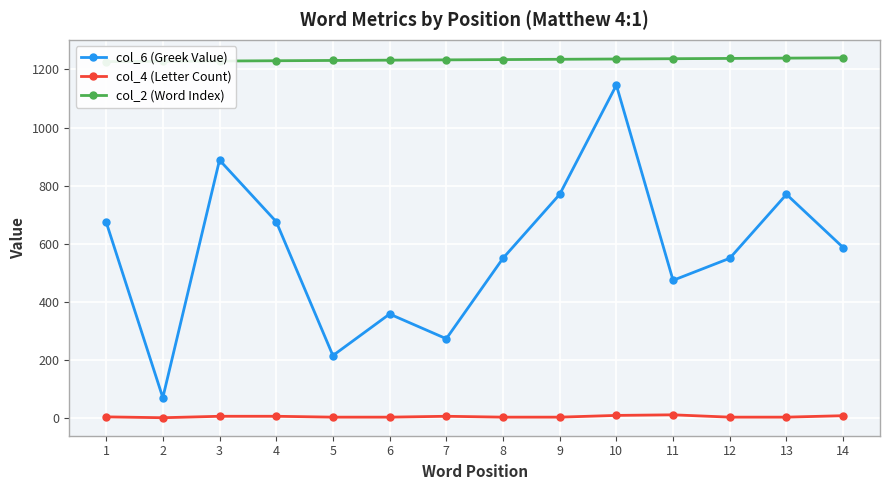

Reading left to right, list all the values displayed in this chart.

col_6 (Greek Value): 1=675	2=70	3=888	4=676	5=215	6=358	7=273	8=550	9=770	10=1146	11=474	12=550	13=770	14=587
col_4 (Letter Count): 1=4	2=1	3=6	4=6	5=3	6=3	7=6	8=3	9=3	10=9	11=11	12=3	13=3	14=8
col_2 (Word Index): 1=1227	2=1228	3=1229	4=1230	5=1231	6=1232	7=1233	8=1234	9=1235	10=1236	11=1237	12=1238	13=1239	14=1240